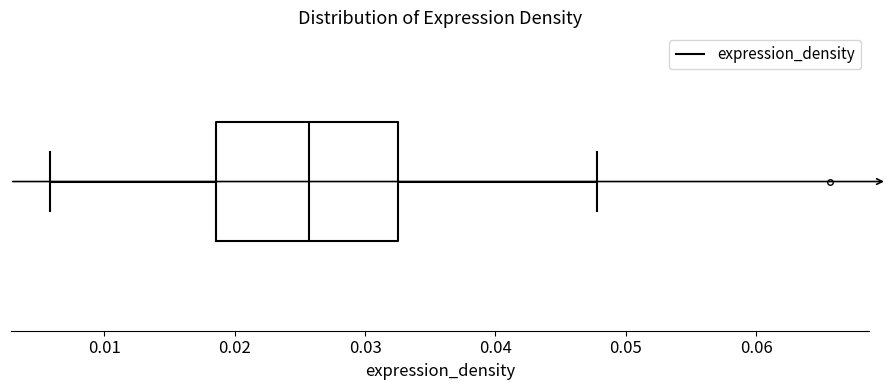

Where is the left edge of the box on the x-axis? The values are not printed on the chart, so give them approximately, as read against the axis.

0.019